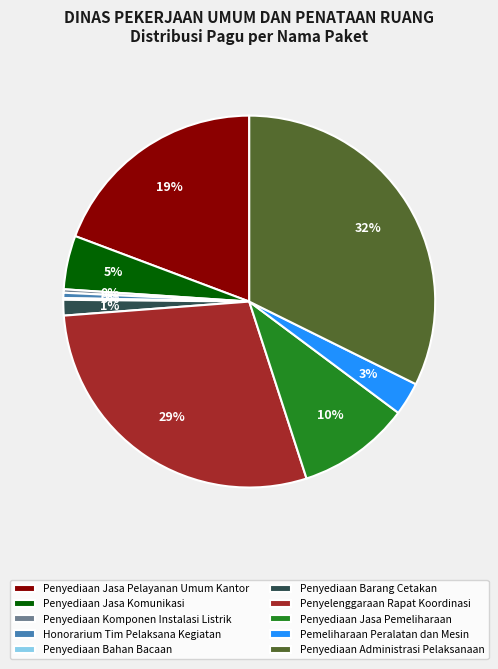

Is the sum of Penyediaan Jasa Pemeliharaan and Penyediaan Jasa Komunikasi greater than half?

No